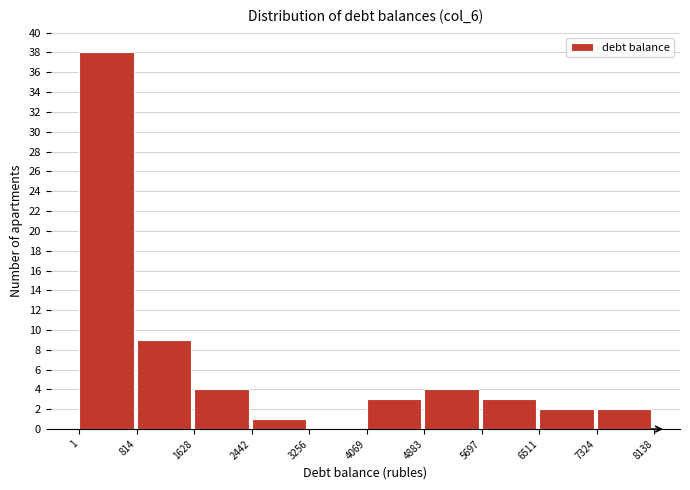

Reading left to right, list every bar in this chart as the range it spans on the x-axis followed by its height. The values are not printed on the chart, so give them approximately, as read against the axis.

1 to 814: 38
814 to 1628: 9
1628 to 2442: 4
2442 to 3256: 1
3256 to 4069: 0
4069 to 4883: 3
4883 to 5697: 4
5697 to 6511: 3
6511 to 7324: 2
7324 to 8138: 2